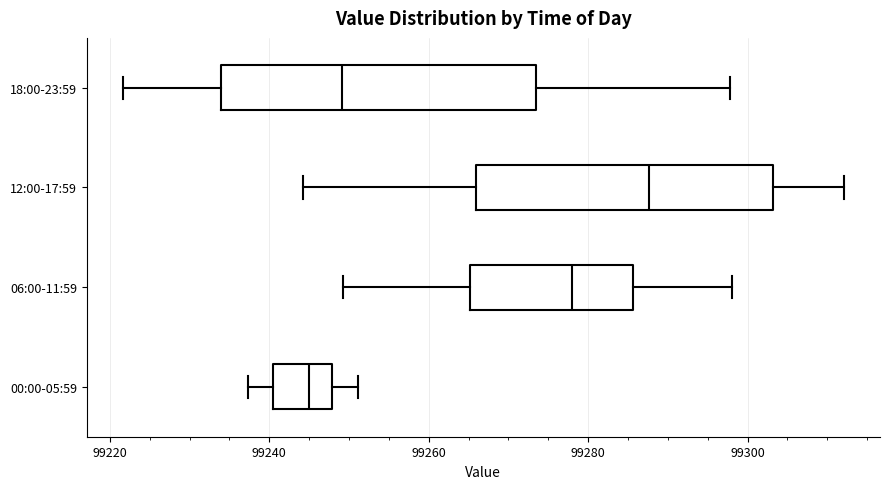

Where does the median line of the box for 00:00-05:59 sit on the x-axis? The values are not printed on the chart, so give them approximately, as read against the axis.

99244